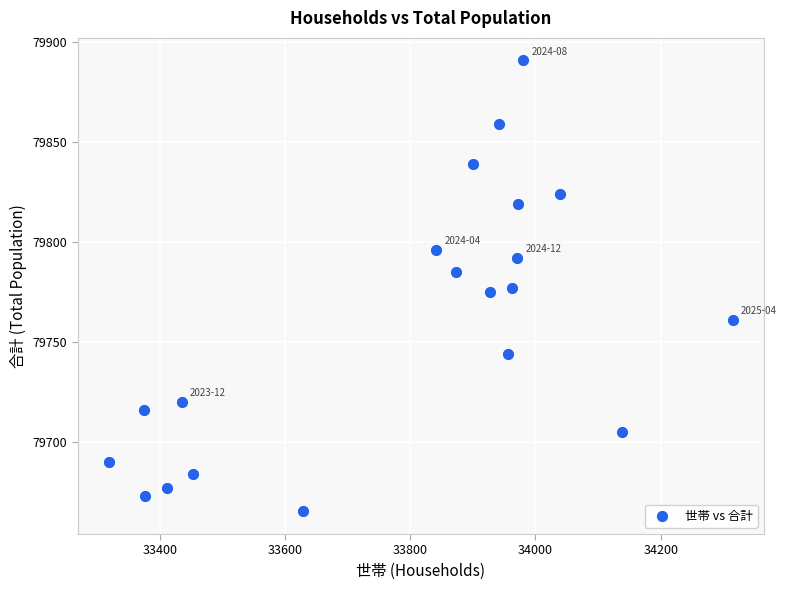

What is the range of X values (max minus min)?

996